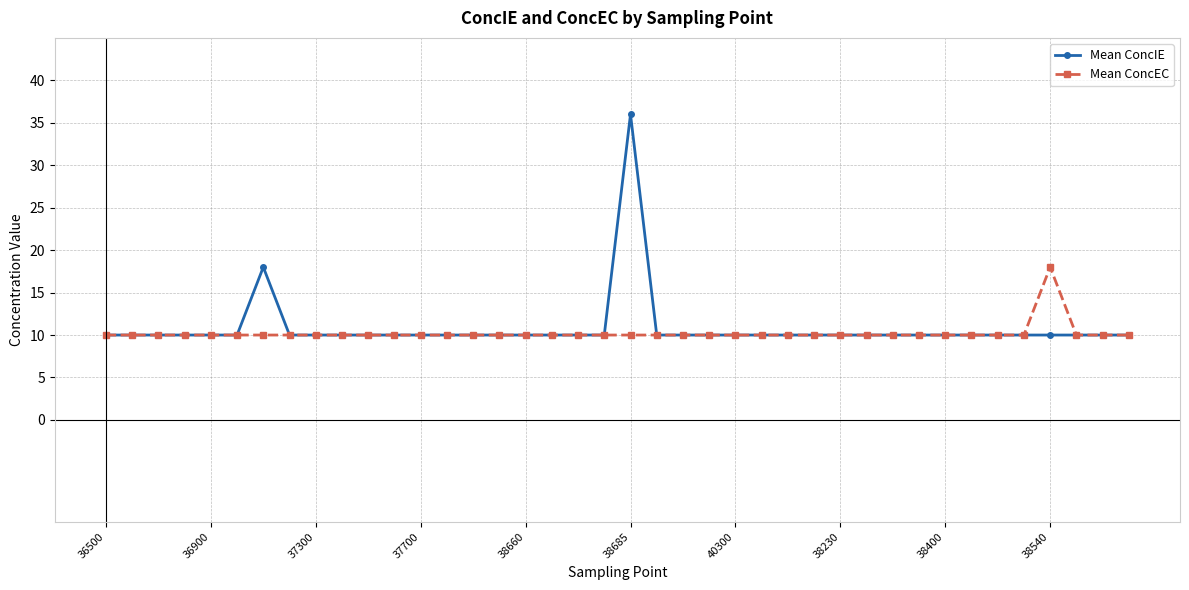

What is the maximum value shown in the chart?

36